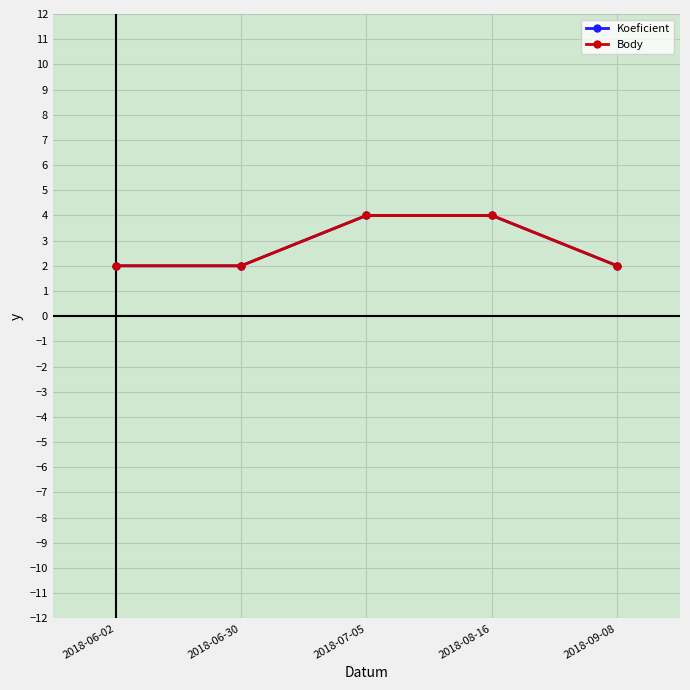

Is this an area chart (filled region under the line)?

No